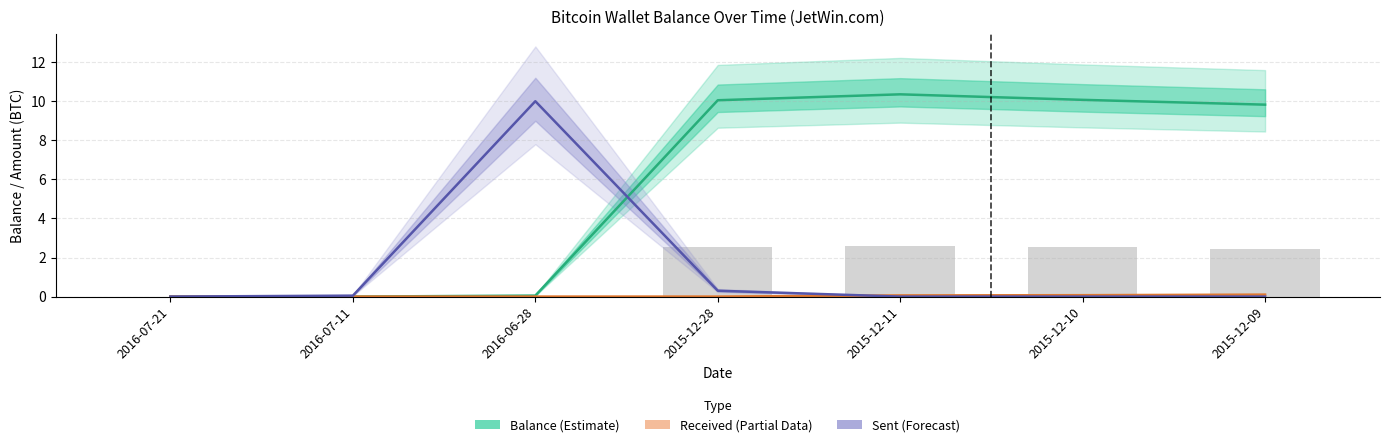

Rank the series at 2015-12-10 from highest to lowest value.

Balance (Estimate), Received (Partial), Sent (Forecast)